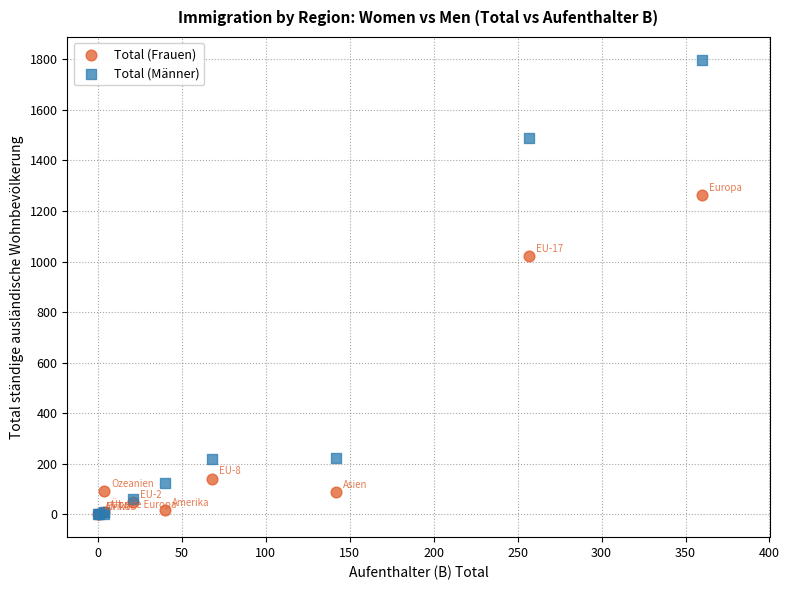

Across all series, what Y value is closest to 899?

1021